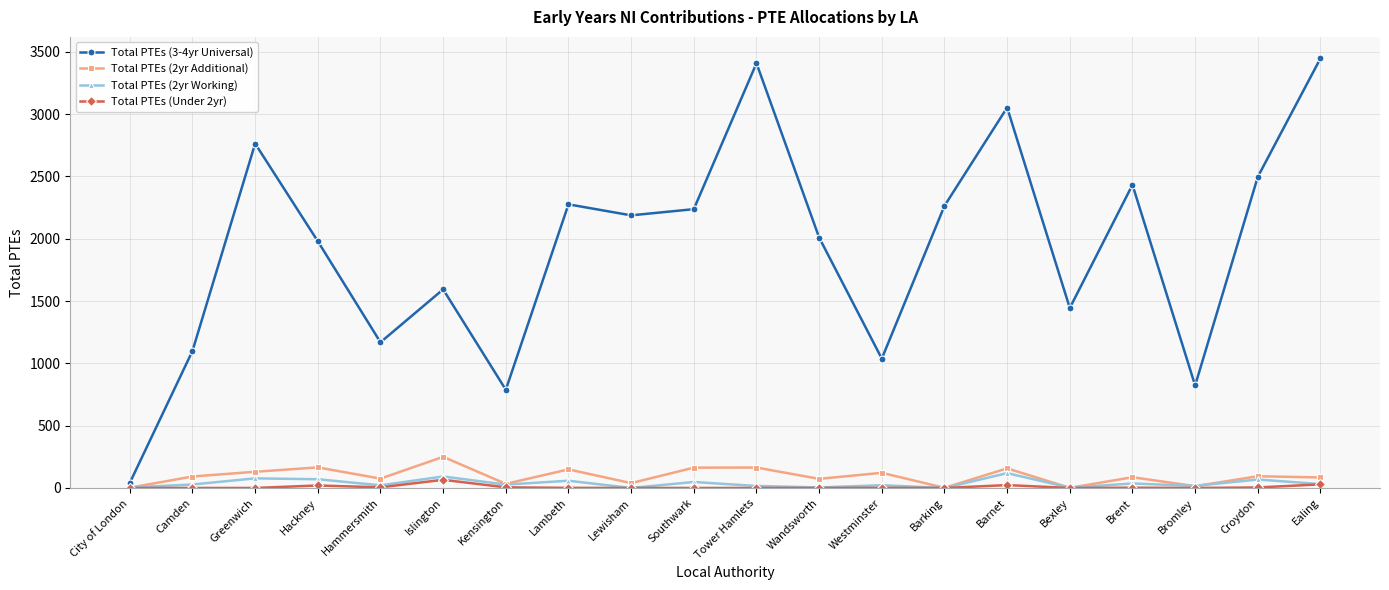

At which category does Total PTEs (3-4yr Universal) reach its first local valley?

Hammersmith